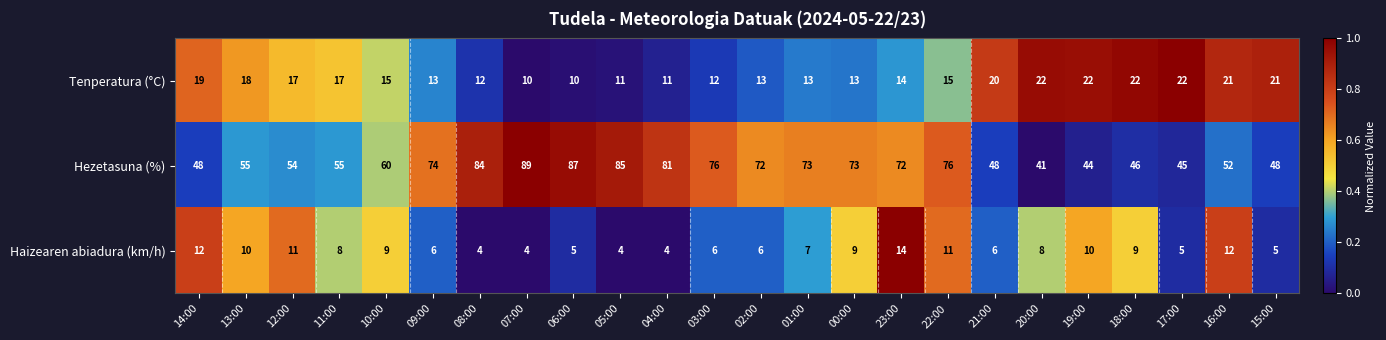

What is the minimum value for Hezetasuna (%)?

41